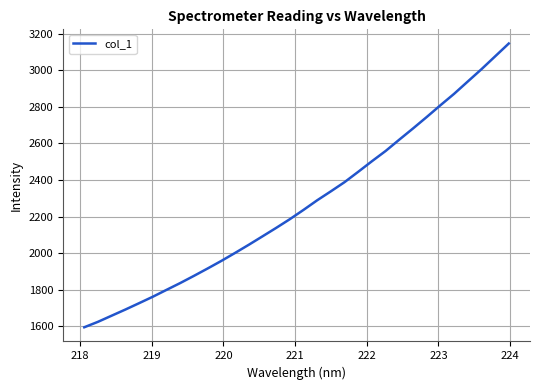

What is the maximum value shown in the chart?

3146.1